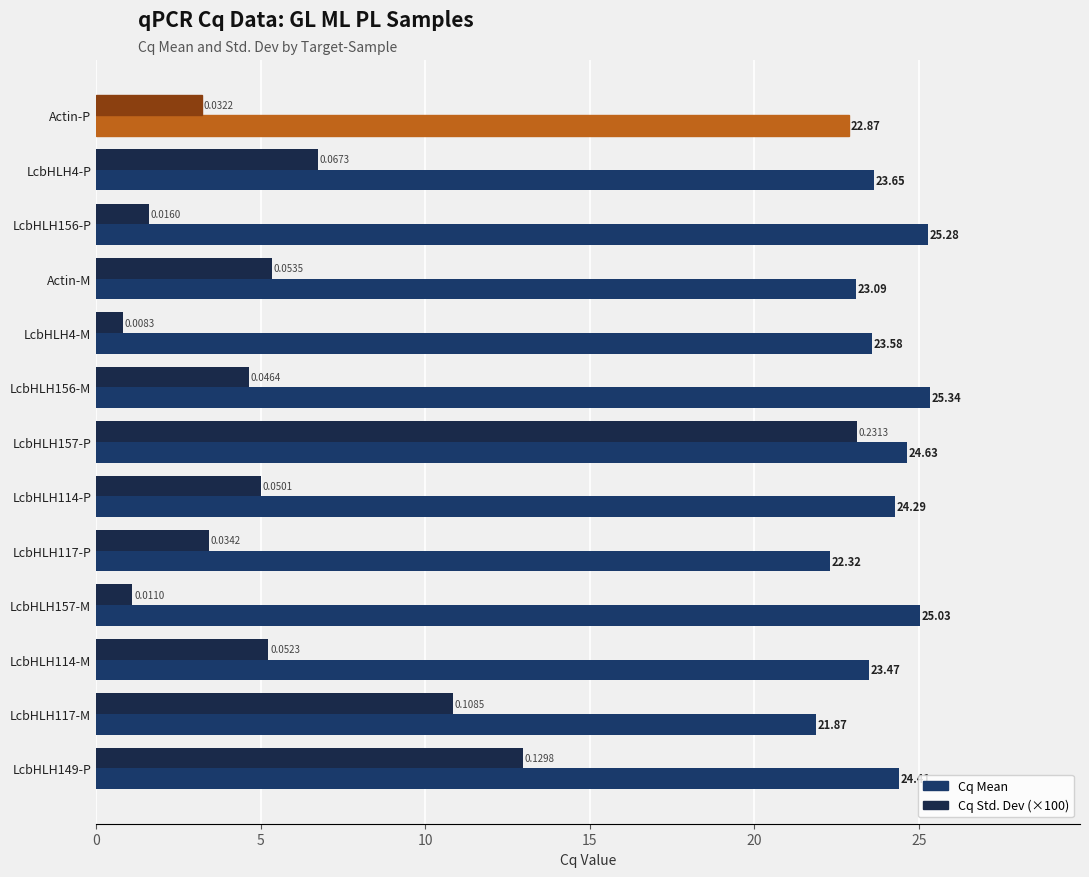

Which category has the lowest value in the Cq Mean series?

LcbHLH117-M